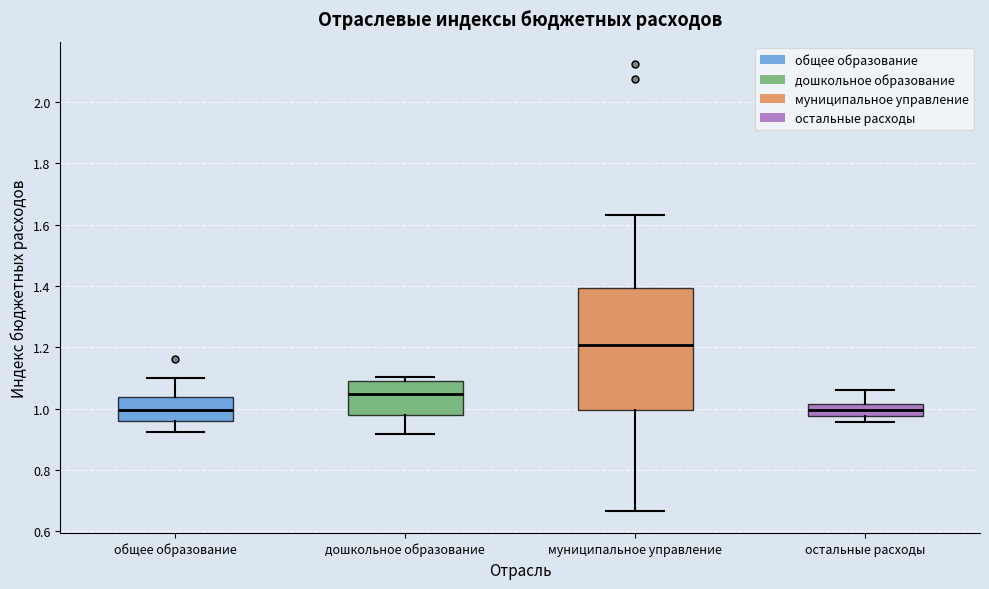

Where does the lower whisker of the box for остальные расходы end on the y-axis? The values are not printed on the chart, so give them approximately, as read against the axis.

0.96